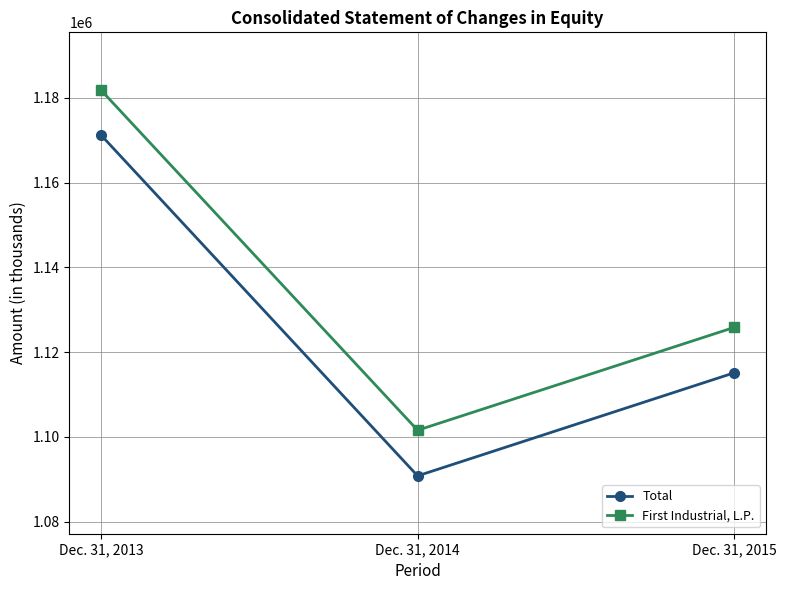

Which series has the largest total across all categories?

First Industrial, L.P.